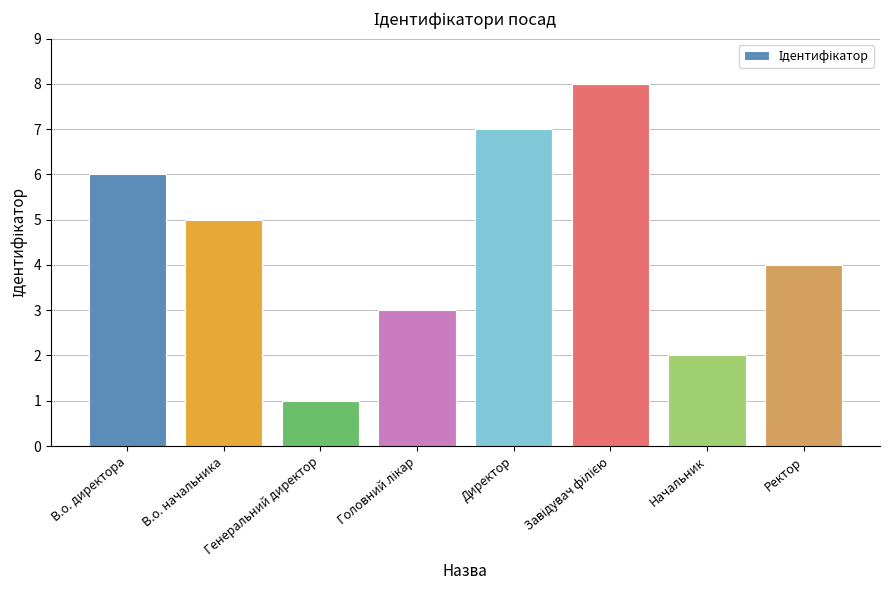

Which label corresponds to the smallest value in the chart?

Генеральний директор